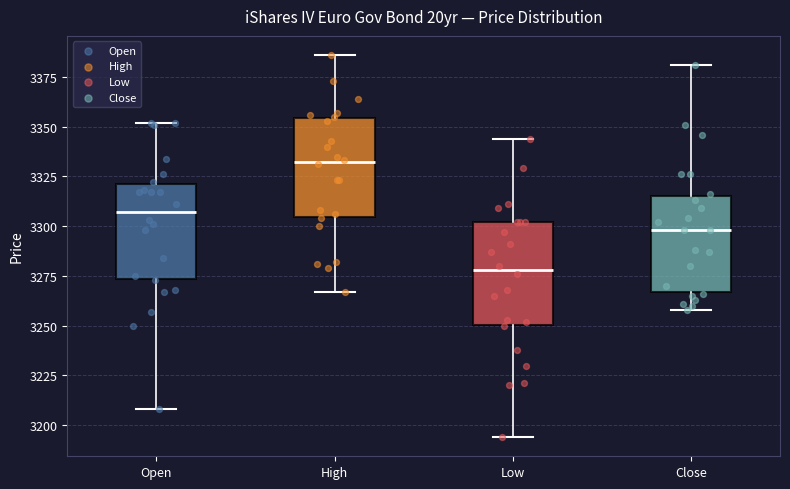

Which box has the highest median line?

High